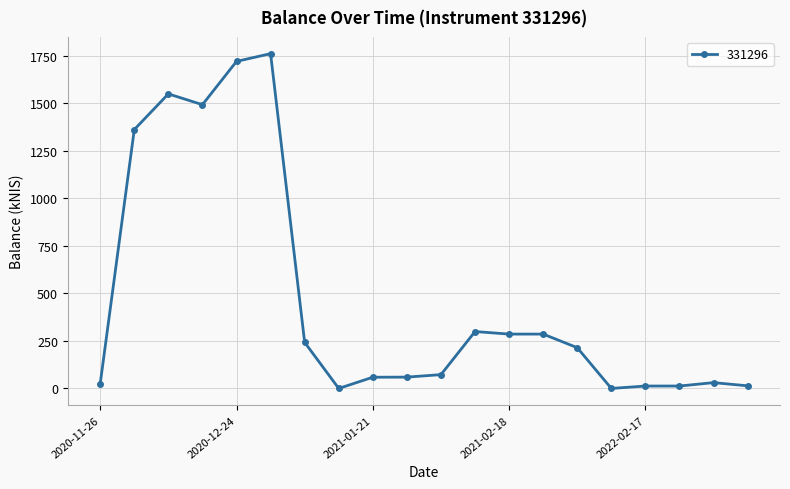

What is the average value?

474.6